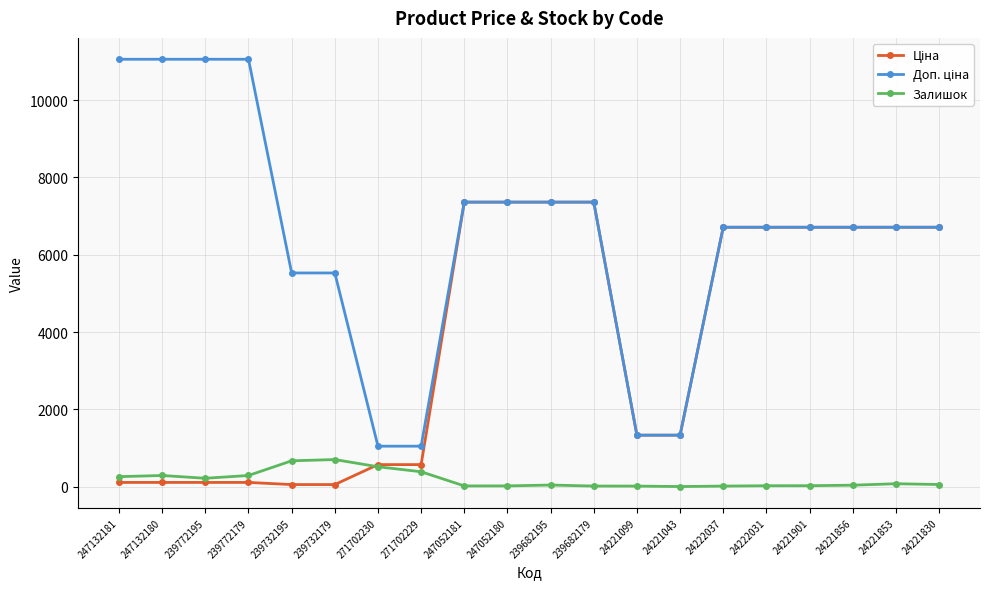

True or false: Залишок has more than 0 points higher than both neighbors.

True